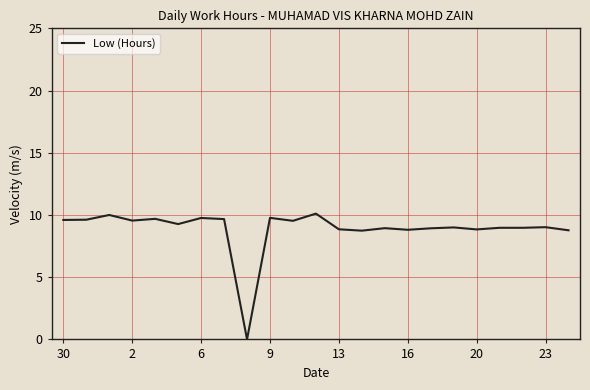

What is the difference between the maximum and minimum values?

10.1